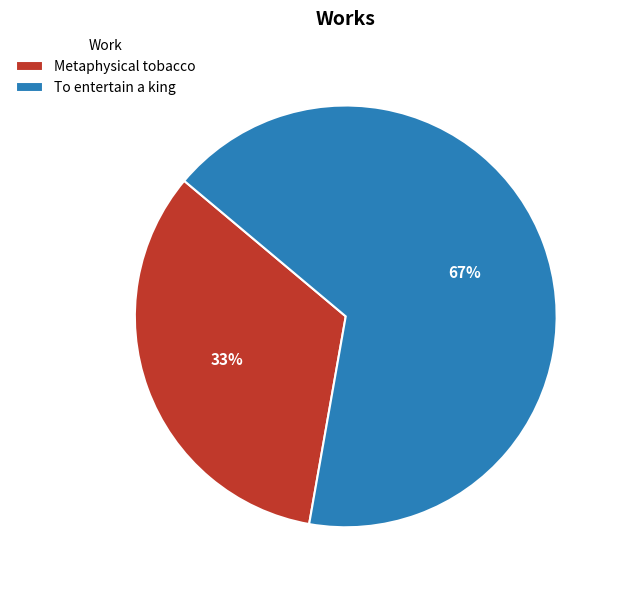

Count the number of slices in the pie.

2